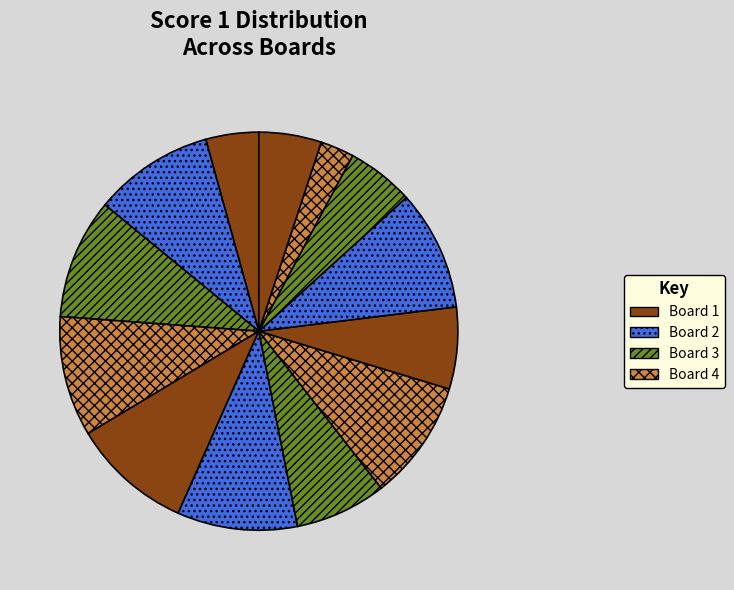

How many slices are in this pie chart?

13